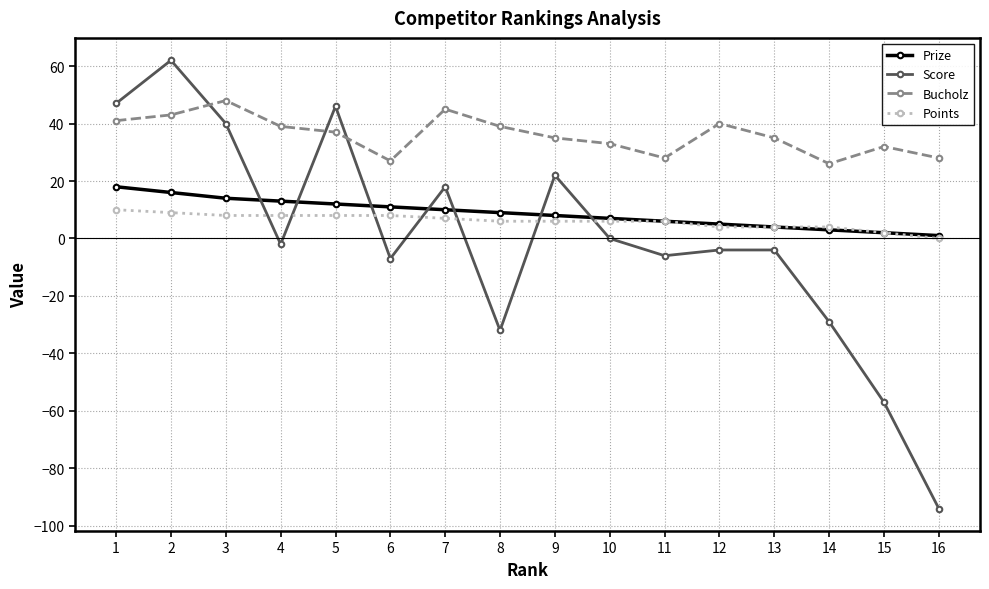

Is it true that Score equals -8 at 8?

False